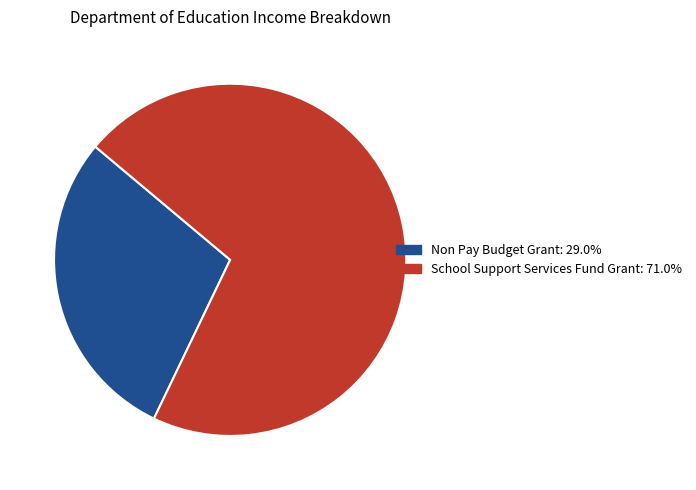

Which slice is the smallest?

Non Pay Budget Grant